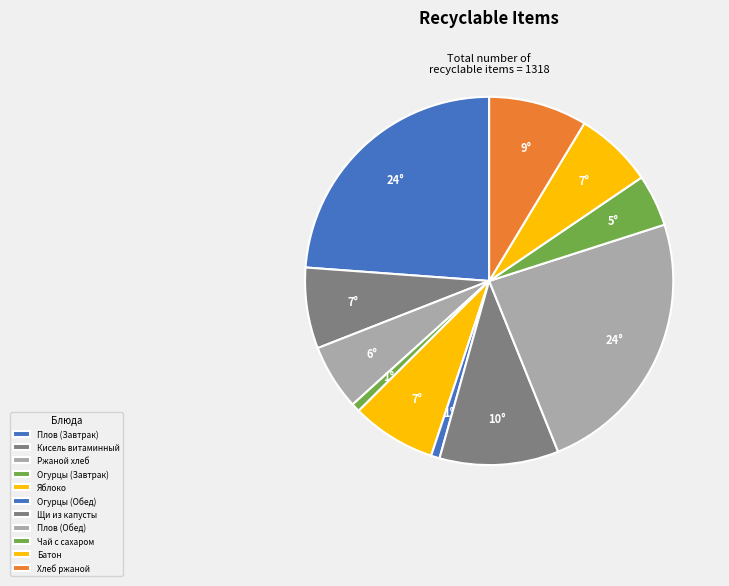

How many slices are in this pie chart?

11